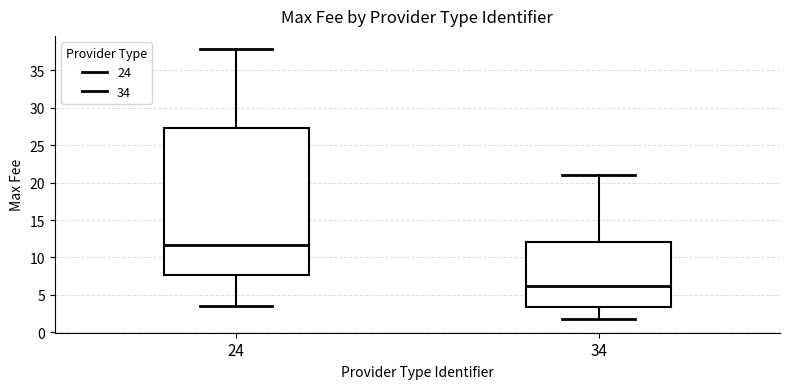

Comparing the boxes themselves (not the whiskers), which one is the tallest?

24